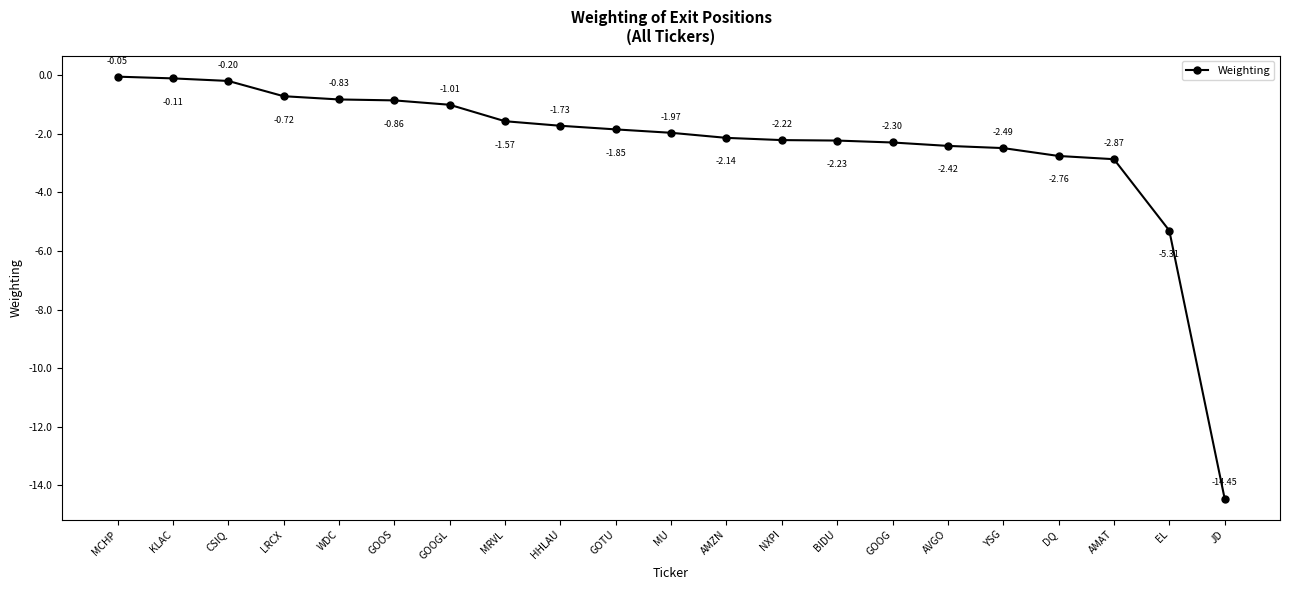

Which label corresponds to the smallest value in the chart?

JD